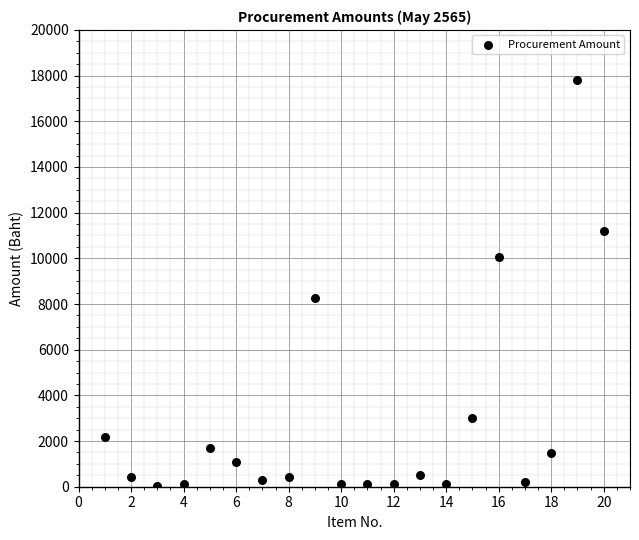

What Y value in the scatter plot is closest to 8917?

8281.8